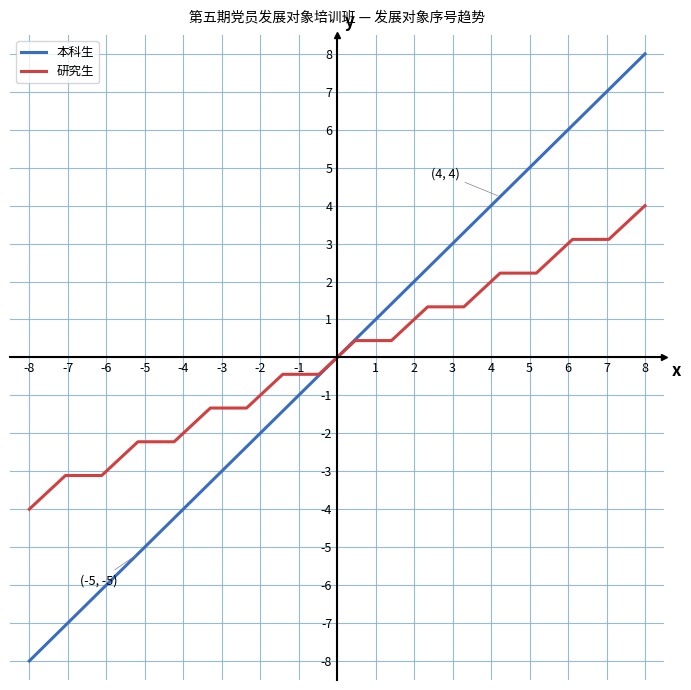

List the series in order of their peak value, lowest first.

研究生, 本科生